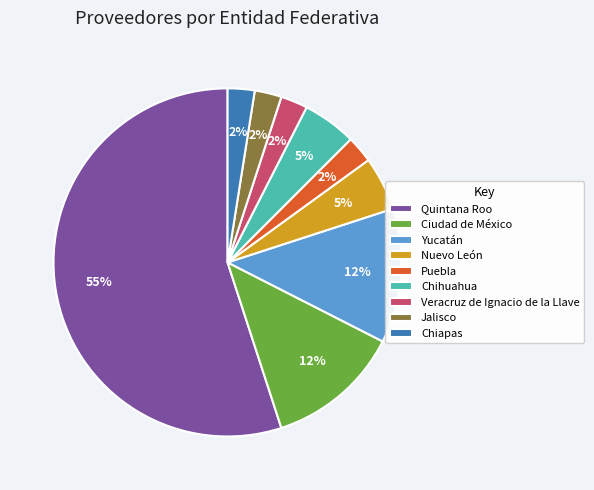

Is there any slice that represents more than half of the pie?

Yes